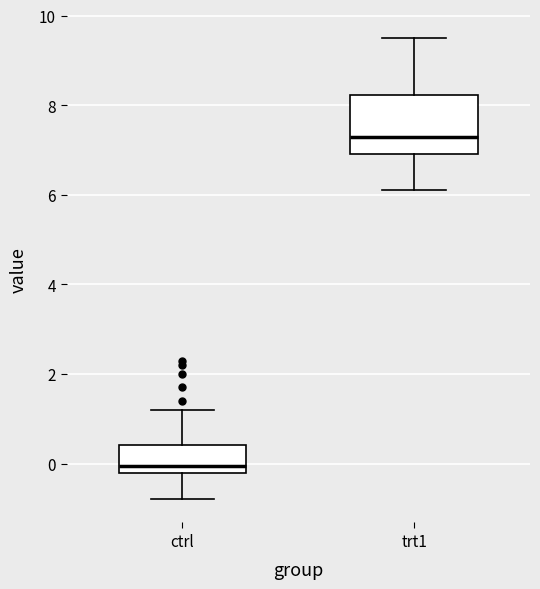

Reading left to right, read every box against the y-axis: the position of its median line, the range the box covers, and the ends of its whiskers. The values are not printed on the chart, so give them approximately, as read against the axis.

ctrl: median 0.0, box -0.2 to 0.4, whiskers -0.8 to 1.2
trt1: median 7.4, box 7.0 to 8.2, whiskers 6.2 to 9.6